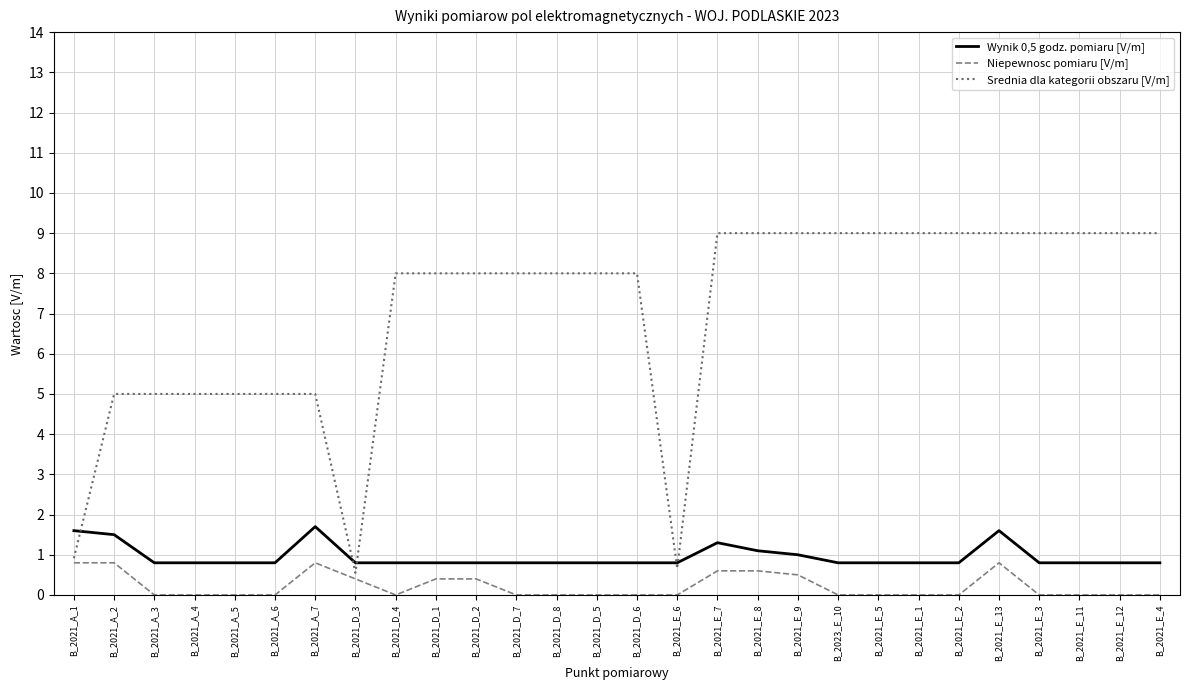

At which category is the sum across all series the highest?

B_2021_E_13